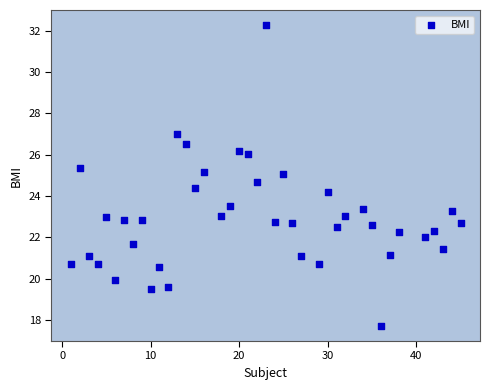

What Y value in the scatter plot is closest to 24?

24.2